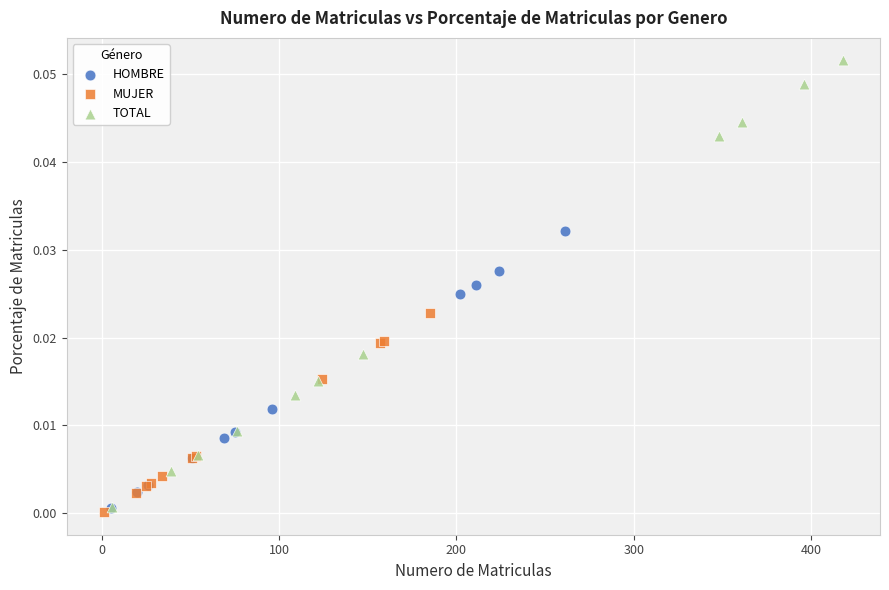

Which series reaches the minimum Y coordinate?

MUJER